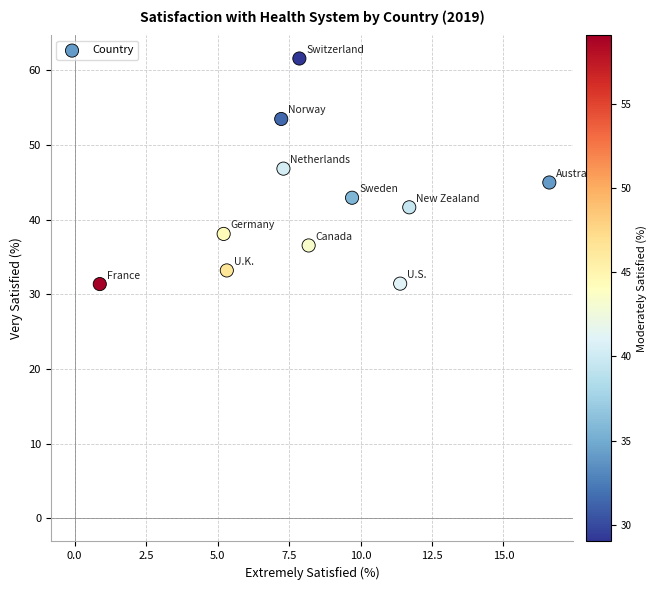

What is the average Y value?

42.0